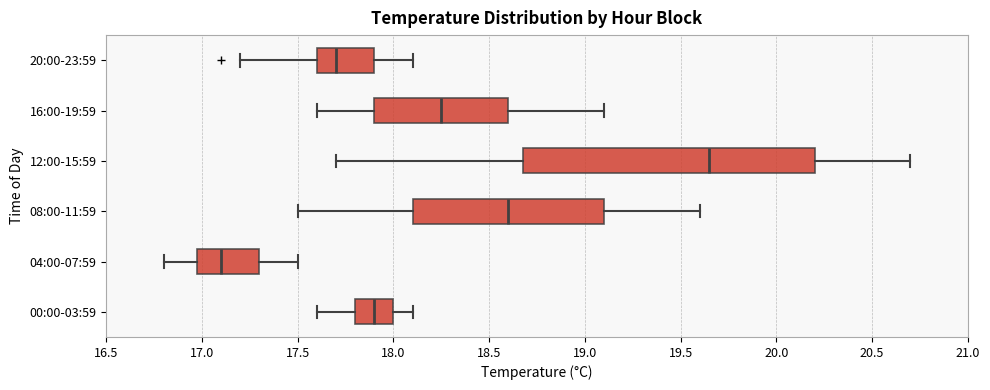

Reading bottom to top, transcribe this box plot: for each box, give where its median line is, the range the box spans, and where its two whiskers end, as read against the x-axis. The values are not printed on the chart, so give them approximately, as read against the axis.

00:00-03:59: median 17.90, box 17.80 to 18.00, whiskers 17.60 to 18.10
04:00-07:59: median 17.10, box 17.00 to 17.30, whiskers 16.80 to 17.50
08:00-11:59: median 18.60, box 18.10 to 19.10, whiskers 17.50 to 19.60
12:00-15:59: median 19.65, box 18.70 to 20.20, whiskers 17.70 to 20.70
16:00-19:59: median 18.25, box 17.90 to 18.60, whiskers 17.60 to 19.10
20:00-23:59: median 17.70, box 17.60 to 17.90, whiskers 17.20 to 18.10